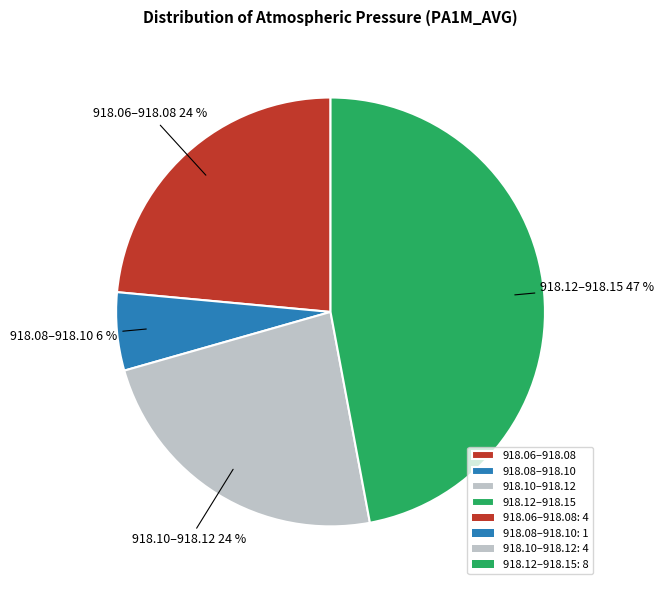

To the nearest percent, what is the difference between the 918.08–918.10 and 918.06–918.08 slice percentages?

18%